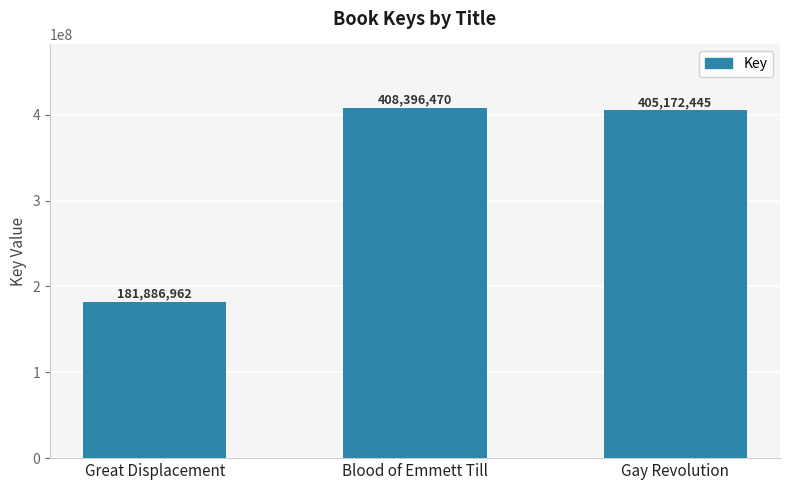

What is the minimum value shown in the chart?

181886962